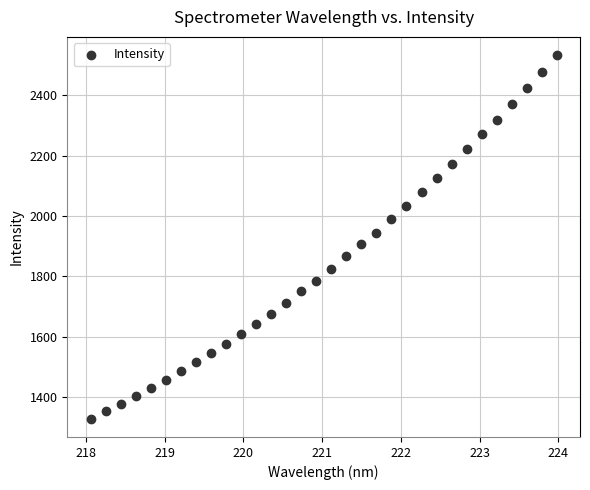

What is the range of Y values (max minus min)?

1205.1